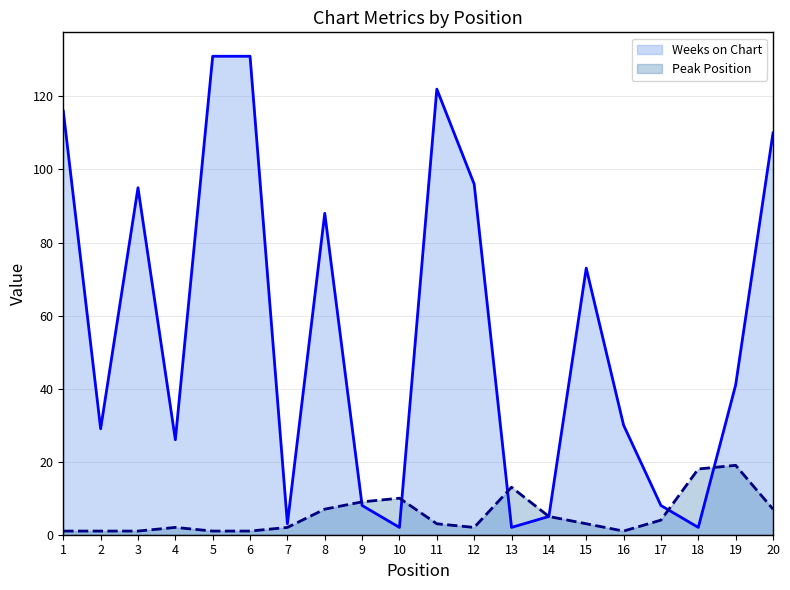

True or false: Weeks on Chart line has more than 0 interior local peaks.

True